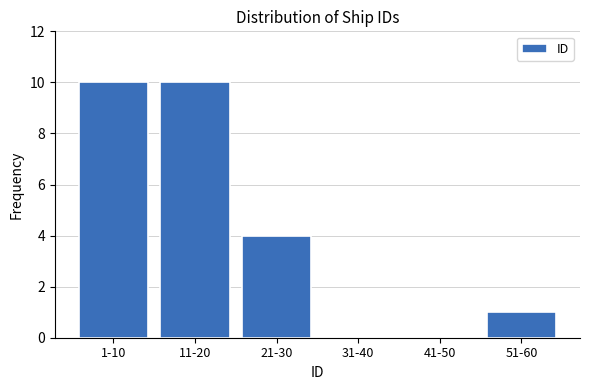

Reading right to left, transcribe all the data shown in this chart.

51-60=1	41-50=0	31-40=0	21-30=4	11-20=10	1-10=10